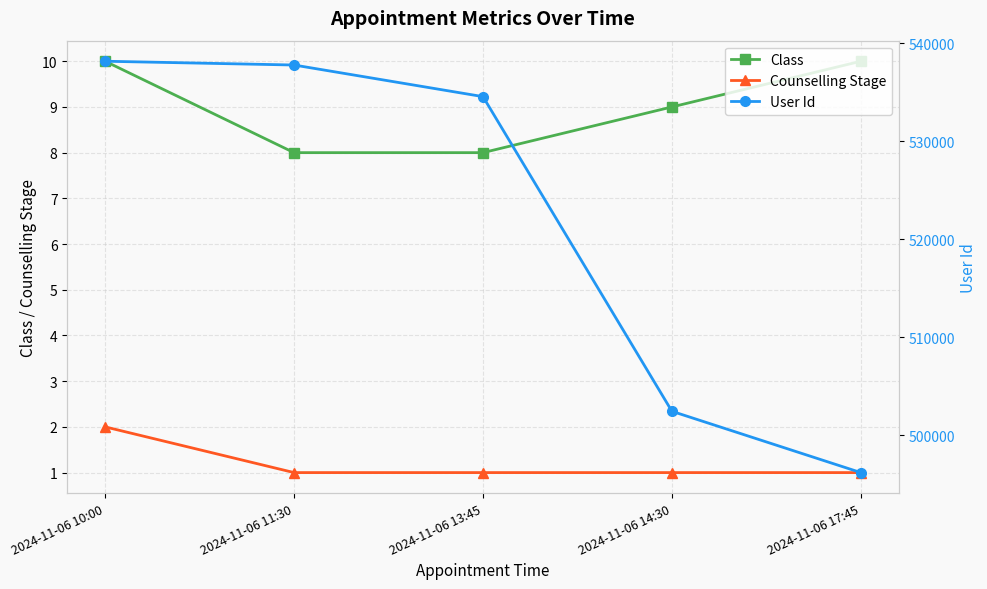

What is the value of the Class point at the 5th from the left?

10